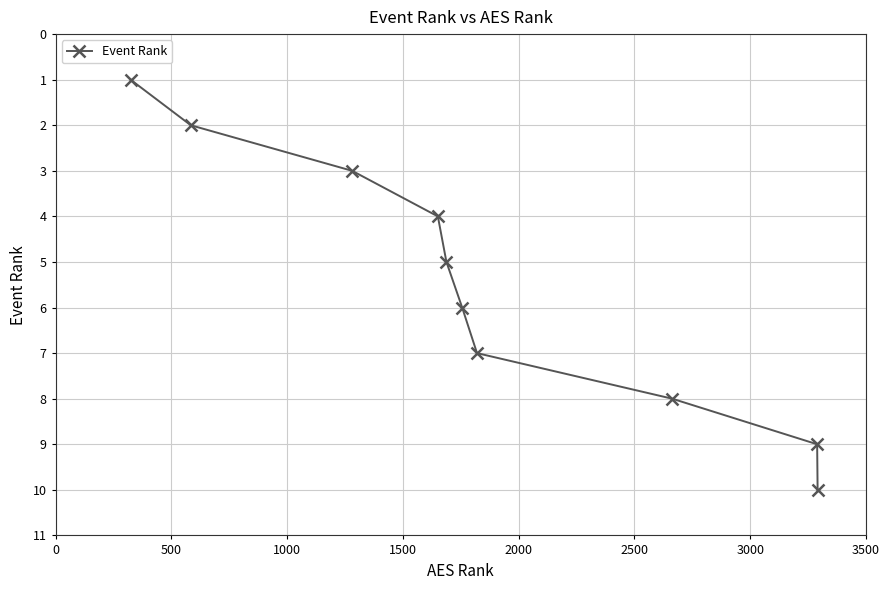

How many lines are shown in the chart?

1